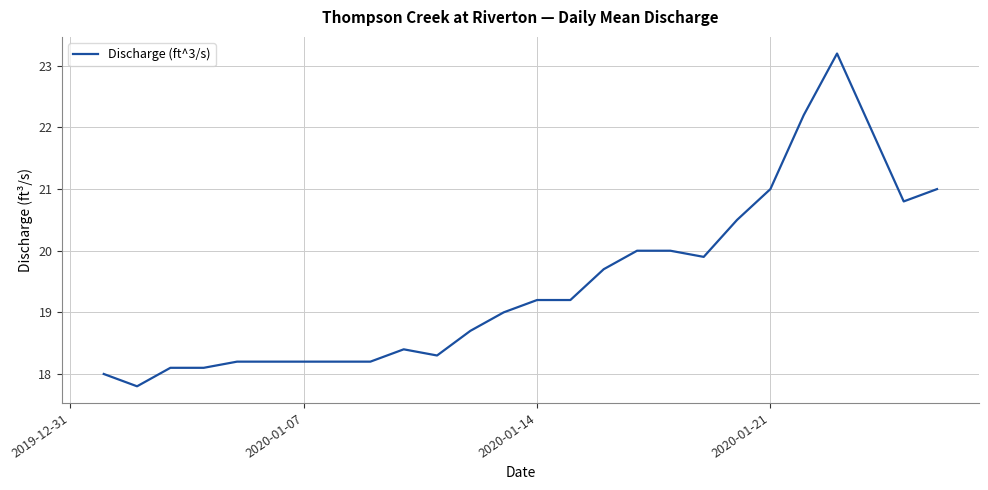

What is the smallest value displayed?

17.8